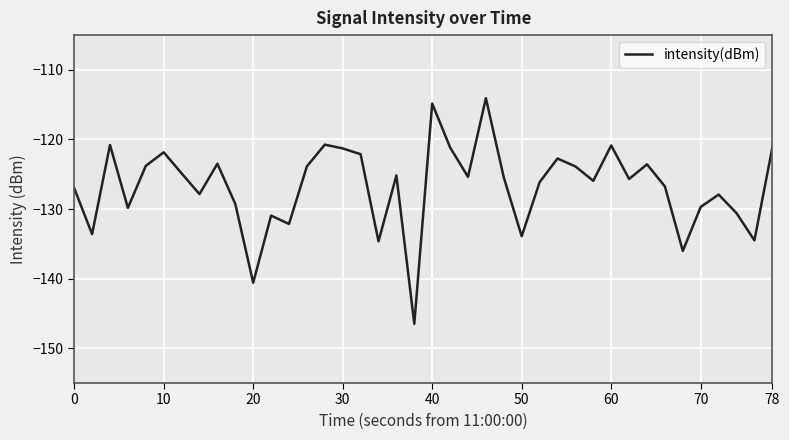

What is the sum of all values?

-5070.5